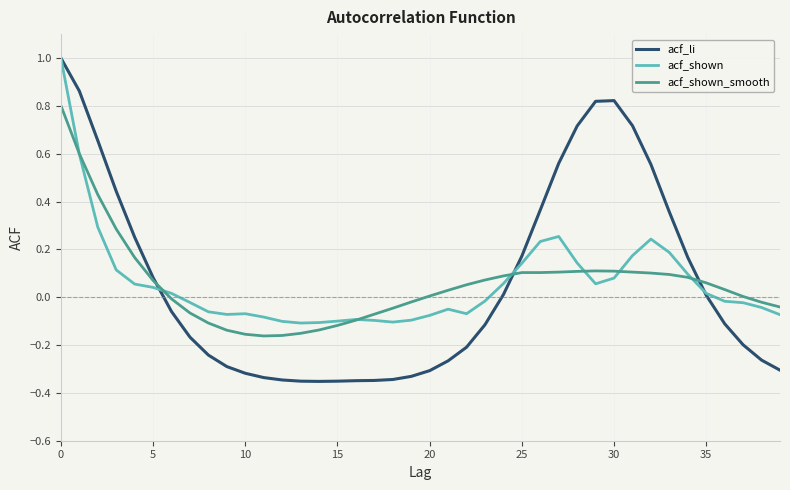

Which series has the largest range (max minus min)?

acf_li